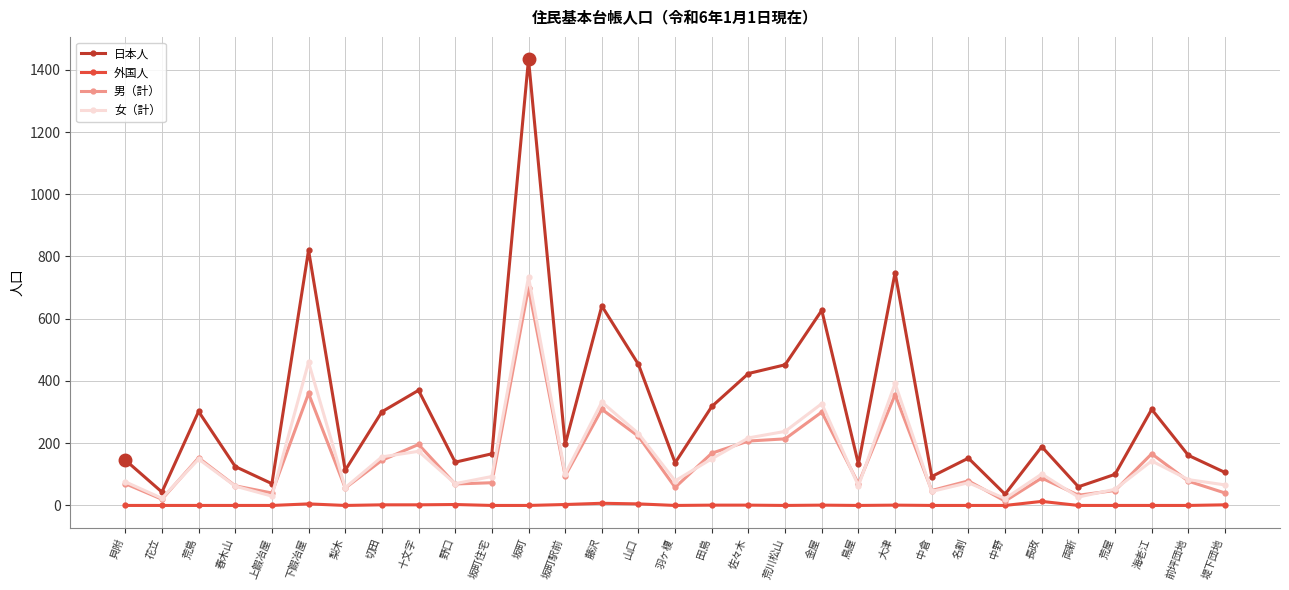

True or false: 日本人 and 外国人 intersect in this chart.

False